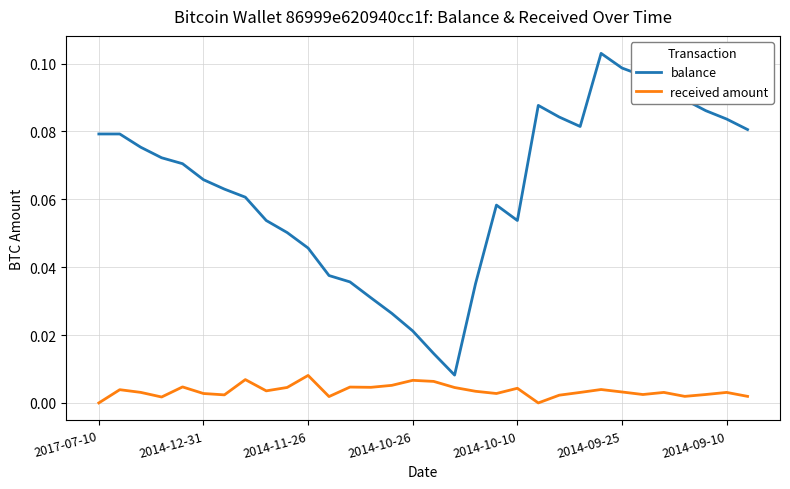

True or false: received amount and balance cross at least once.

False